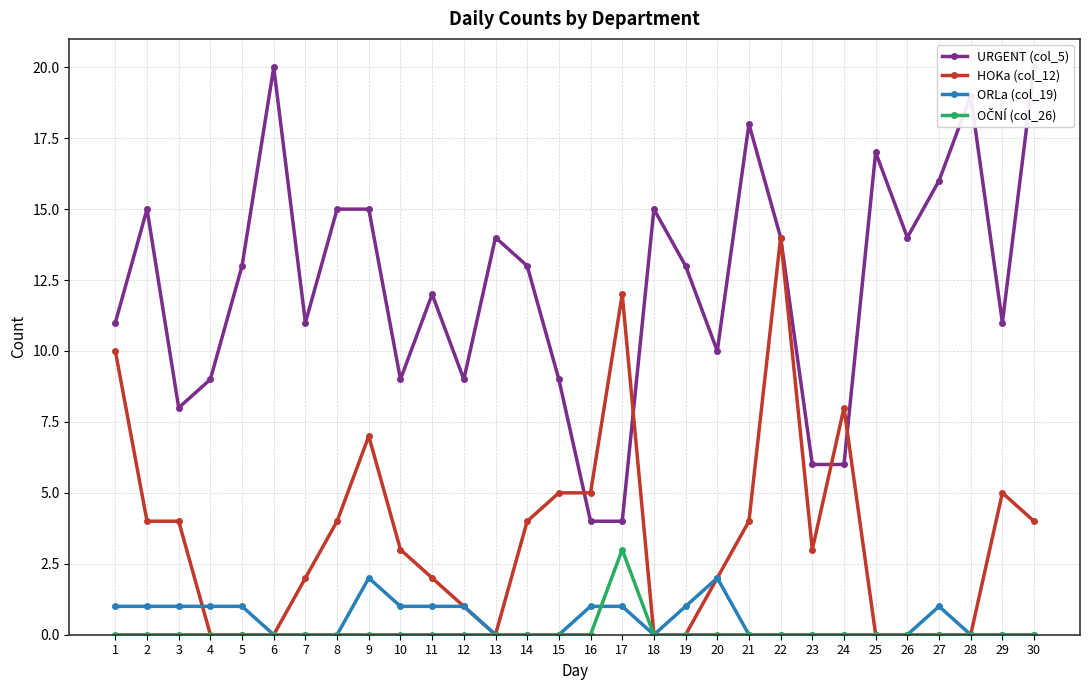

What is the maximum value shown in the chart?

20